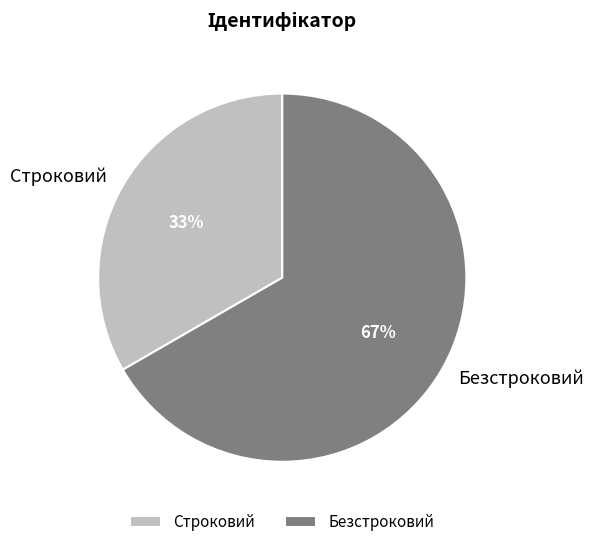

What percentage is the Строковий slice, to the nearest percent?

33%